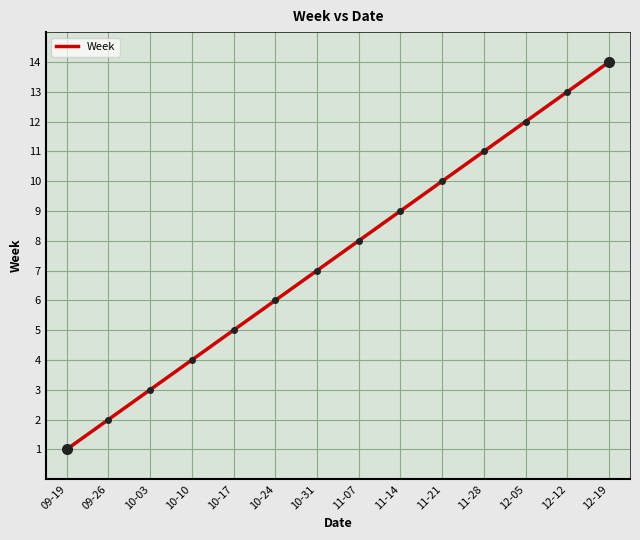

Reading right to left, list all the values displayed in this chart.

14	13	12	11	10	9	8	7	6	5	4	3	2	1